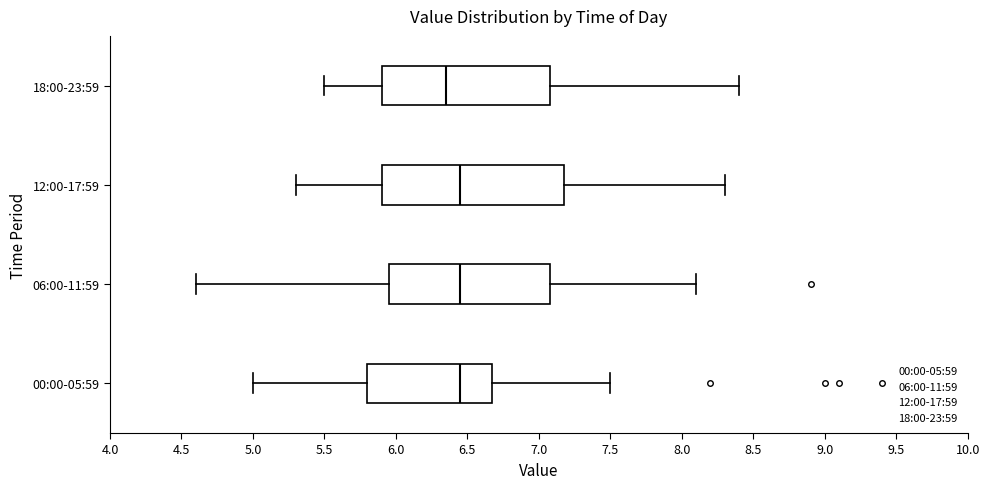

Reading bottom to top, read every box against the x-axis: the position of its median line, the range the box covers, and the ends of its whiskers. The values are not printed on the chart, so give them approximately, as read against the axis.

00:00-05:59: median 6.45, box 5.80 to 6.70, whiskers 5.00 to 7.50
06:00-11:59: median 6.45, box 5.95 to 7.10, whiskers 4.60 to 8.10
12:00-17:59: median 6.45, box 5.90 to 7.20, whiskers 5.30 to 8.30
18:00-23:59: median 6.35, box 5.90 to 7.10, whiskers 5.50 to 8.40